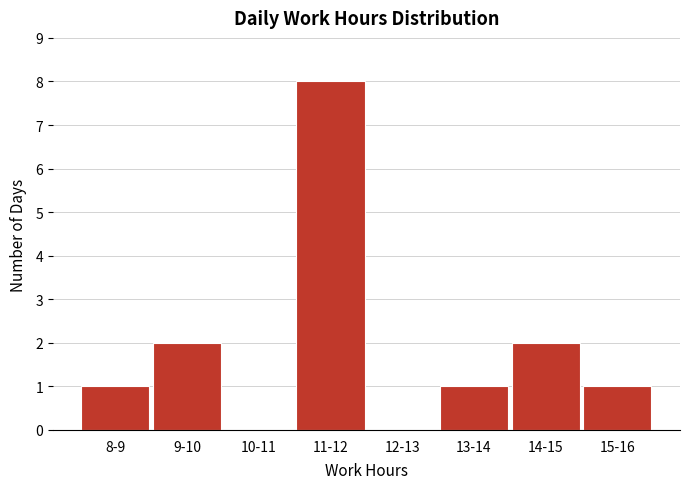

Reading left to right, what are all the values shown in this chart?

8-9=1	9-10=2	10-11=0	11-12=8	12-13=0	13-14=1	14-15=2	15-16=1